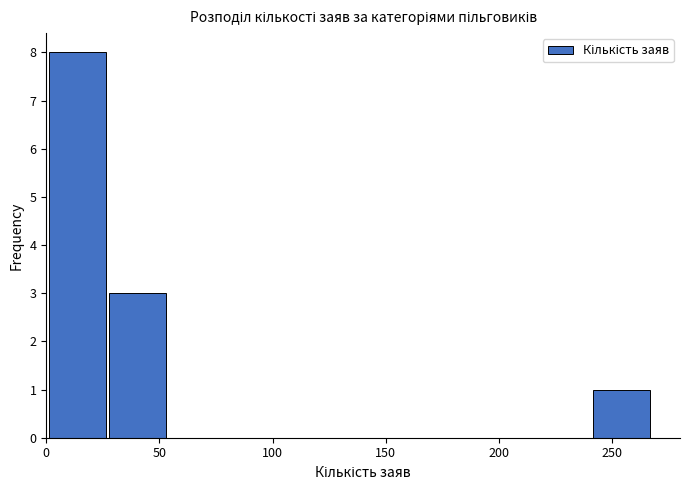

Reading left to right, transcribe this chart: for each bar, give the range it covers on the x-axis and its height. Neither the bar edges nor the heights are printed on the chart, so give them approximately, as read against the axes.

0 to 30: 8
30 to 55: 3
55 to 80: 0
80 to 110: 0
110 to 135: 0
135 to 160: 0
160 to 190: 0
190 to 215: 0
215 to 240: 0
240 to 270: 1